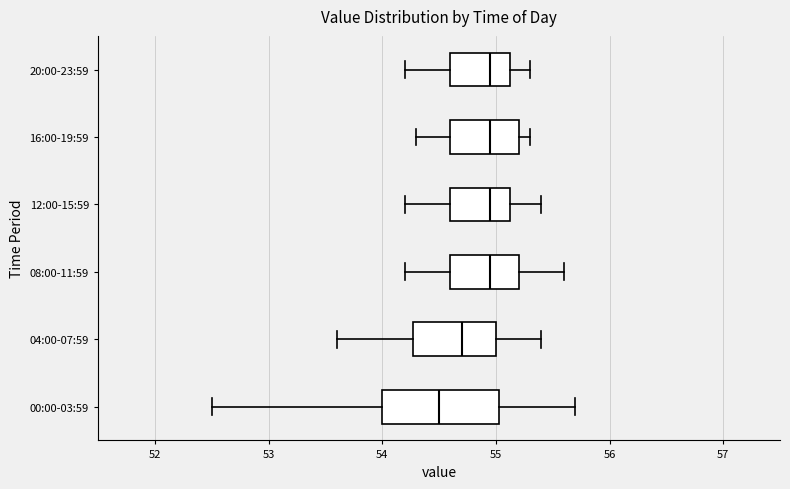

Which box is the widest, from its left edge to its right edge?

00:00-03:59